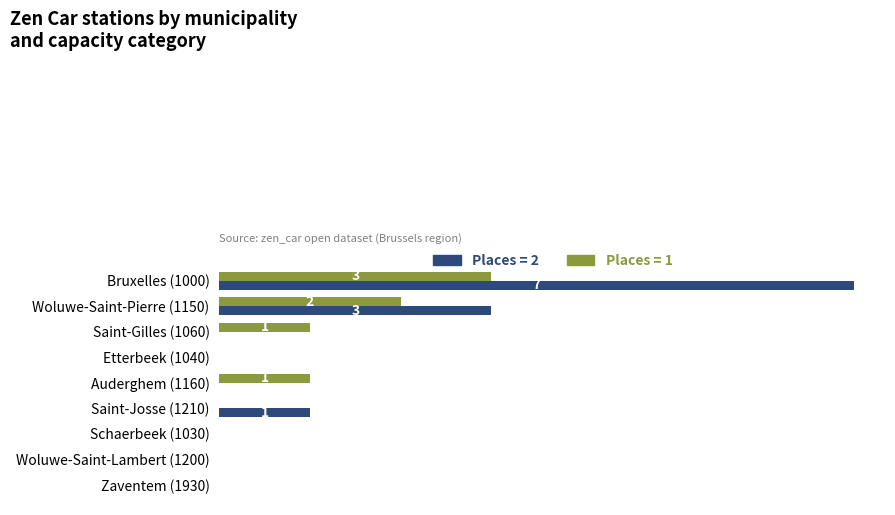

True or false: Places = 1 has a value of 0 at Woluwe-Saint-Lambert (1200).

True